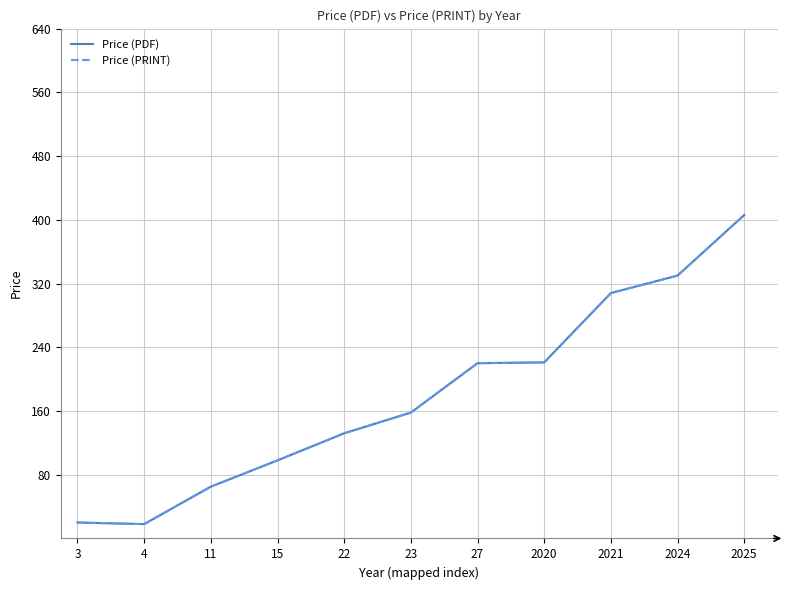

True or false: Price (PDF) has a value of 33 at 22.

False